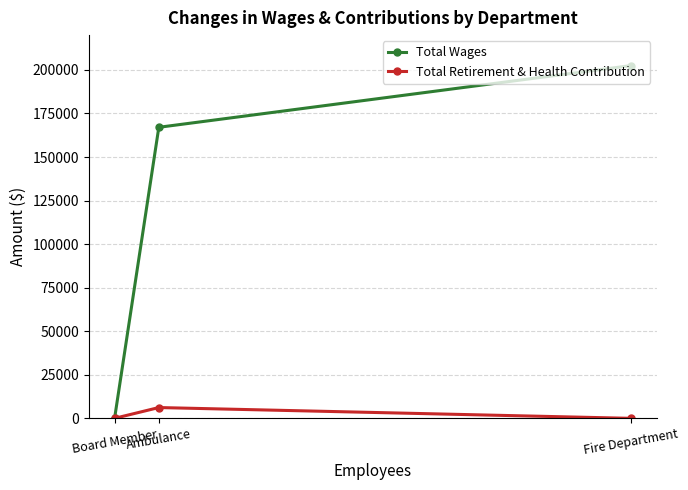

Rank the categories by Total Wages value from highest to lowest.

Fire Department, Ambulance, Board Member